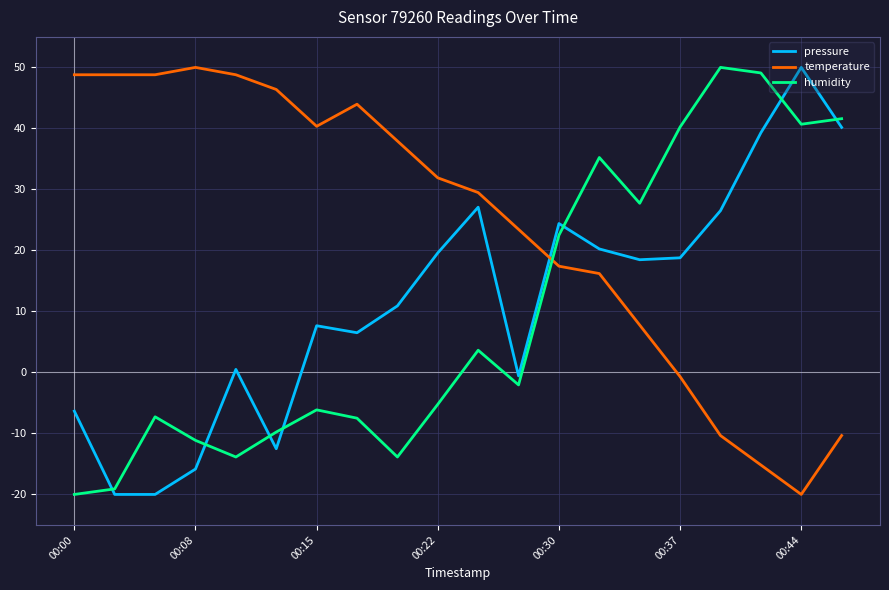

What is the maximum value shown in the chart?

50.0